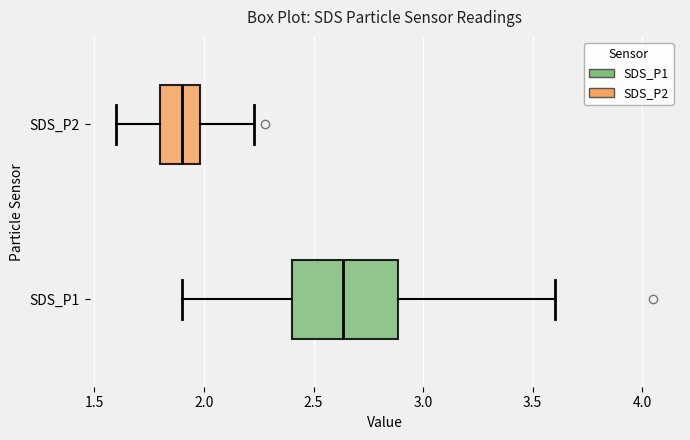

Reading bottom to top, transcribe this box plot: for each box, give where its median line is, the range the box spans, and where its two whiskers end, as read against the x-axis. The values are not printed on the chart, so give them approximately, as read against the axis.

SDS_P1: median 2.65, box 2.40 to 2.90, whiskers 1.90 to 3.60
SDS_P2: median 1.90, box 1.80 to 2.00, whiskers 1.60 to 2.25